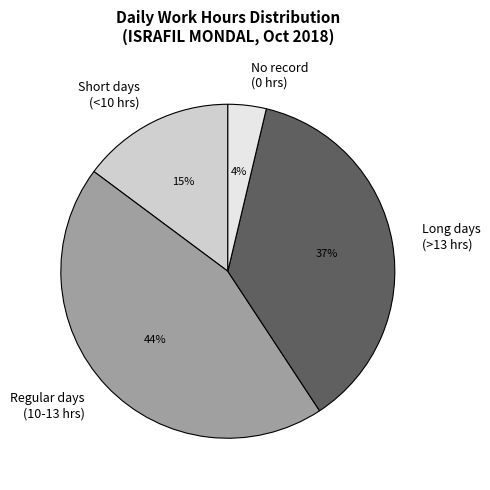

Combined, do No record (0 hrs) and Long days (>13 hrs) account for over 50%?

No